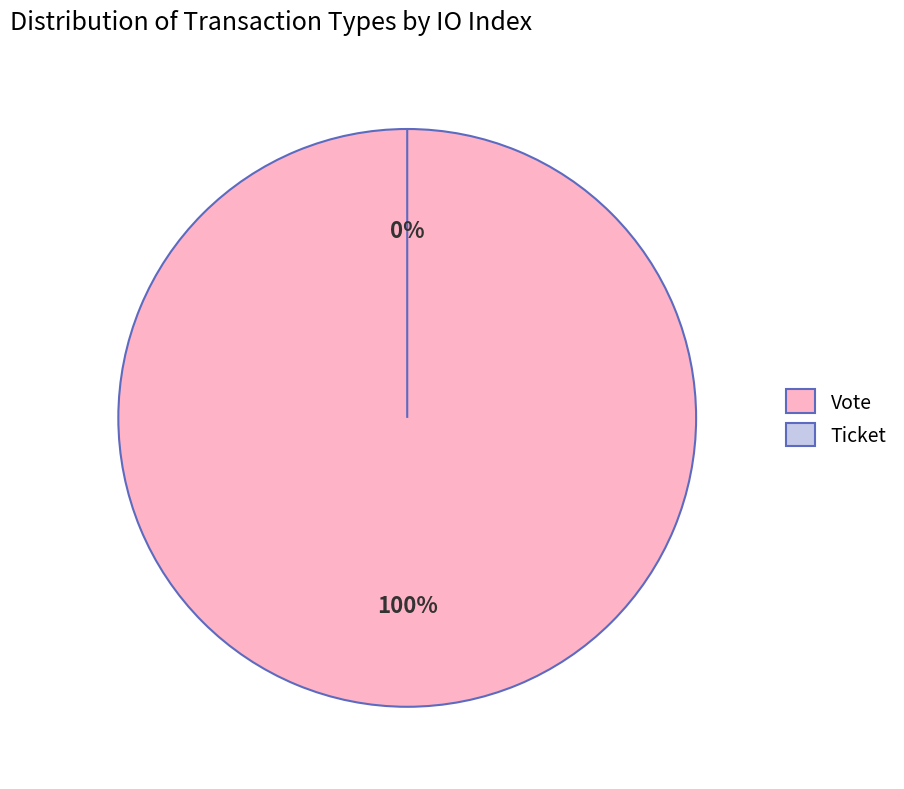

Count the number of slices in the pie.

2